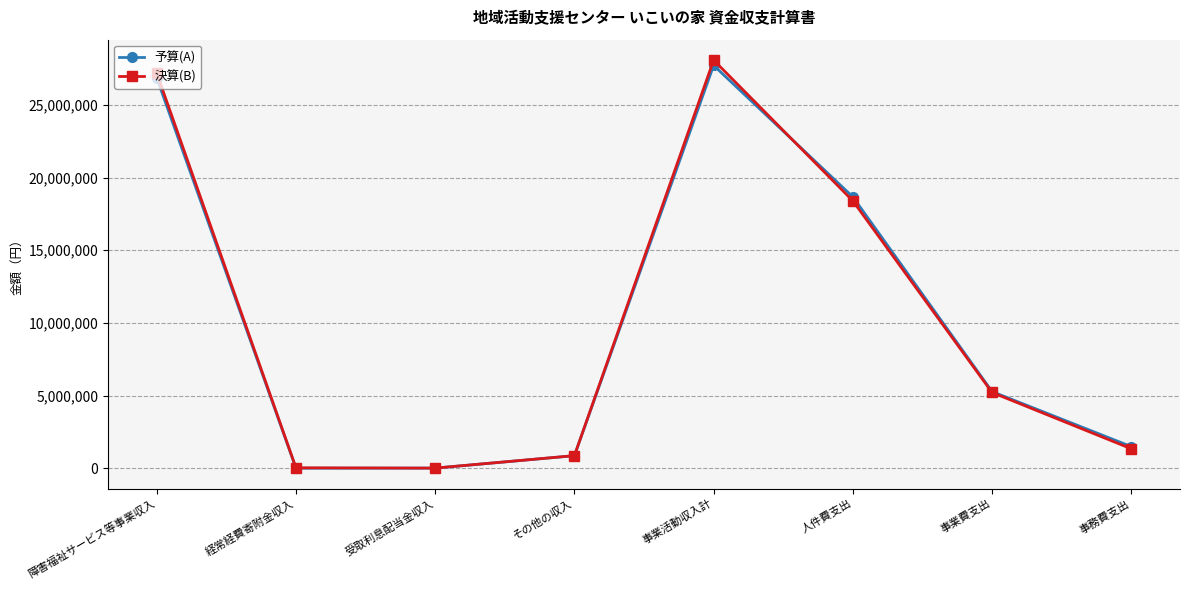

True or false: 決算(B) has a value of 865680 at その他の収入.

True